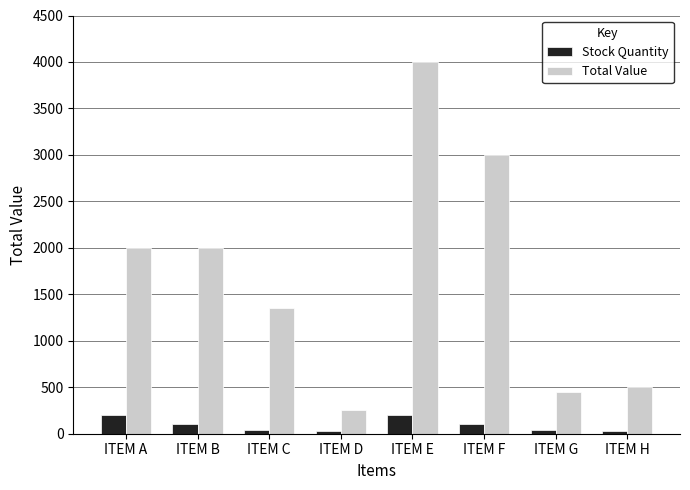

The Stock Quantity series shows 100 at ITEM F. True or false?

True